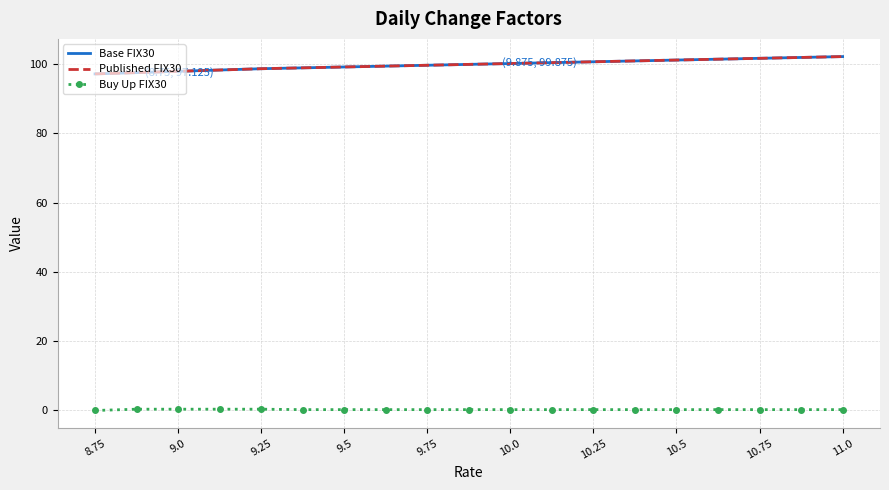

True or false: Base FIX30 and Buy Up FIX30 cross at least once.

False